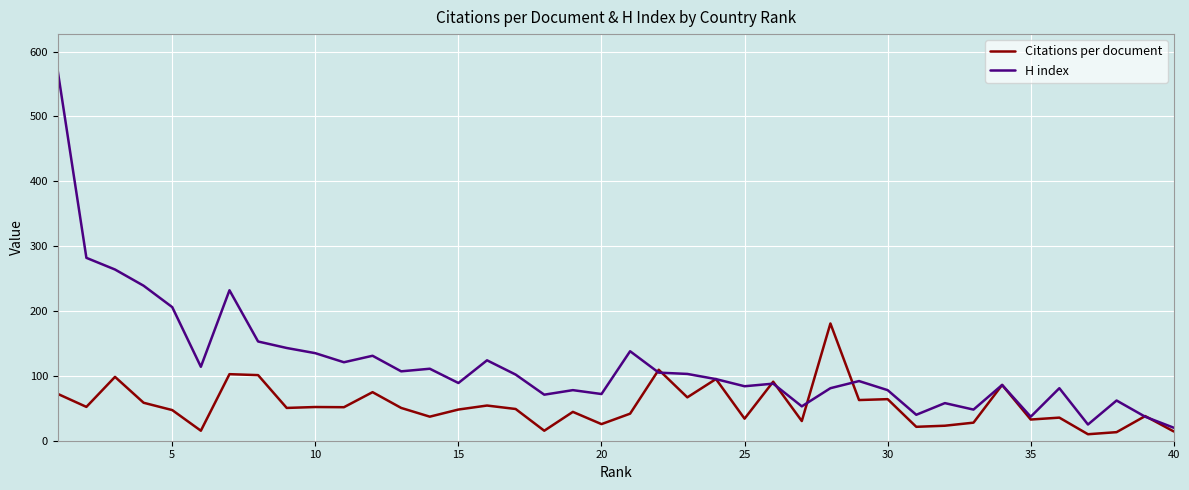

Which series ends up on top after the final intersection of H index and Citations per document?

H index